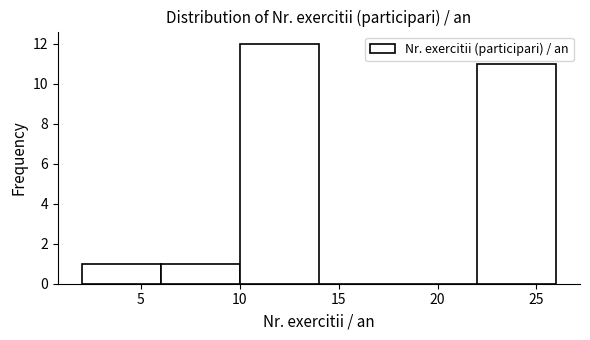

Reading left to right, transcribe this chart: for each bar, give the range it covers on the x-axis and its height. The values are not printed on the chart, so give them approximately, as read against the axis.

2 to 6: 1
6 to 10: 1
10 to 14: 12
14 to 18: 0
18 to 22: 0
22 to 26: 11